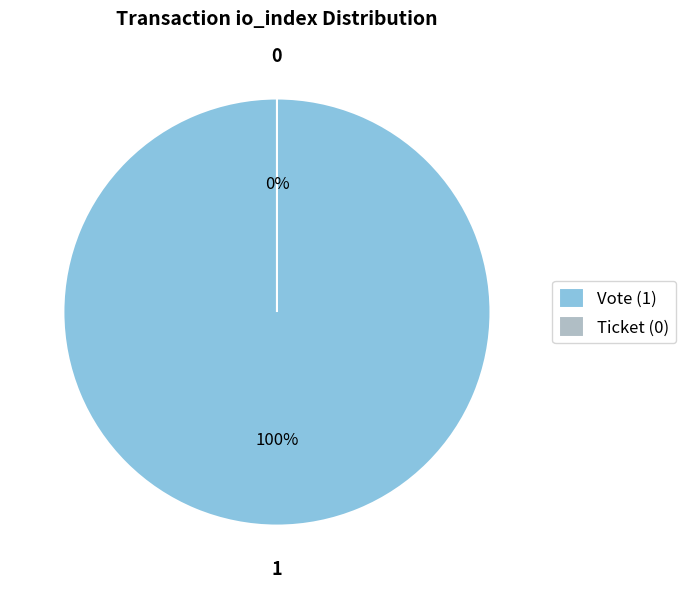

What percentage do Ticket (io_index=0) and Vote (io_index=1) together represent?

100.0%